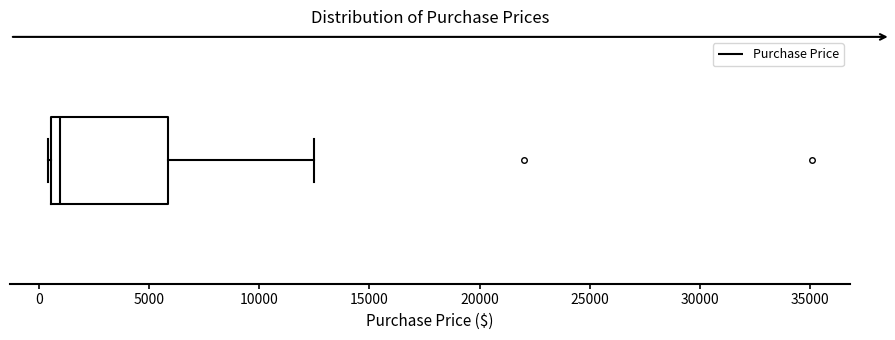

Read this box plot against the x-axis: the position of the median line, the range covered by the box, and the ends of both whiskers. The values are not printed on the chart, so give them approximately, as read against the axis.

median 1000, box 500 to 6000, whiskers 500 to 12500